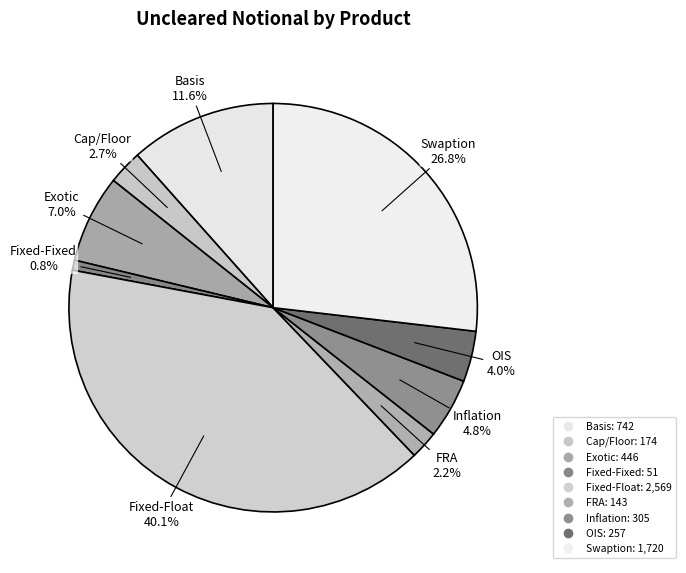

Count the number of slices in the pie.

9